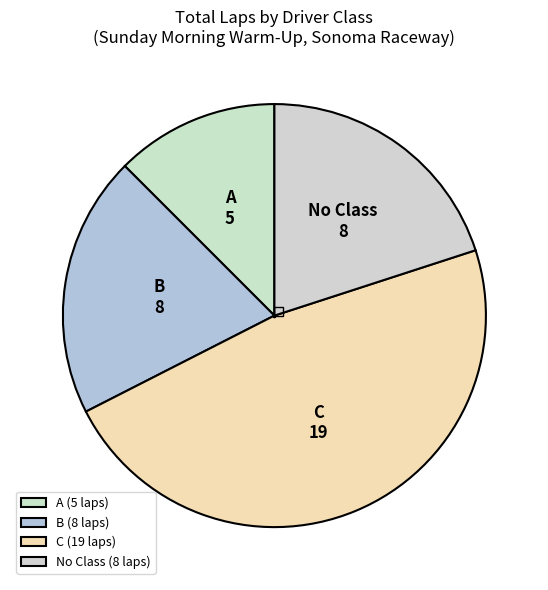

The No Class slice represents 28% of the pie. True or false?

False